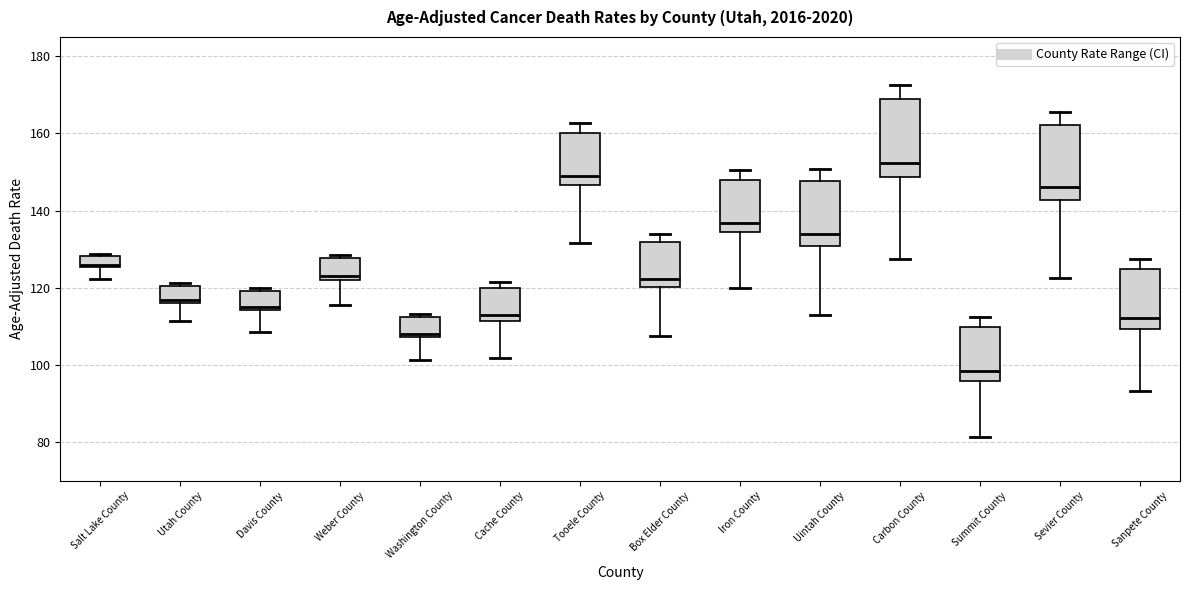

Where is the lower edge of the box for Box Elder County on the y-axis? The values are not printed on the chart, so give them approximately, as read against the axis.

120